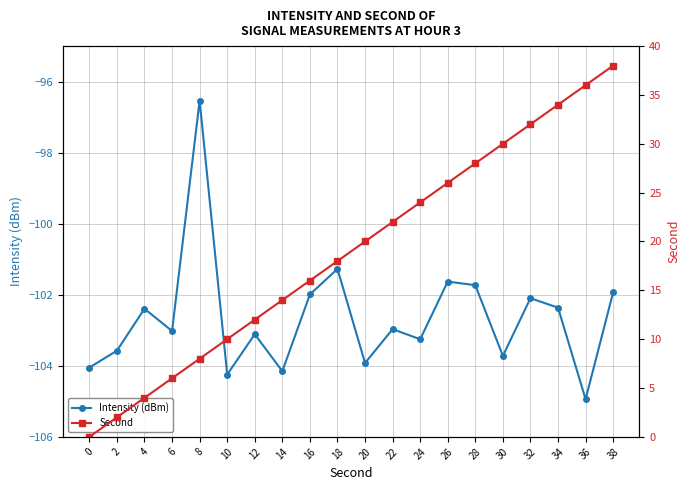

What is the lowest value of the Intensity (dBm) series?

-104.9